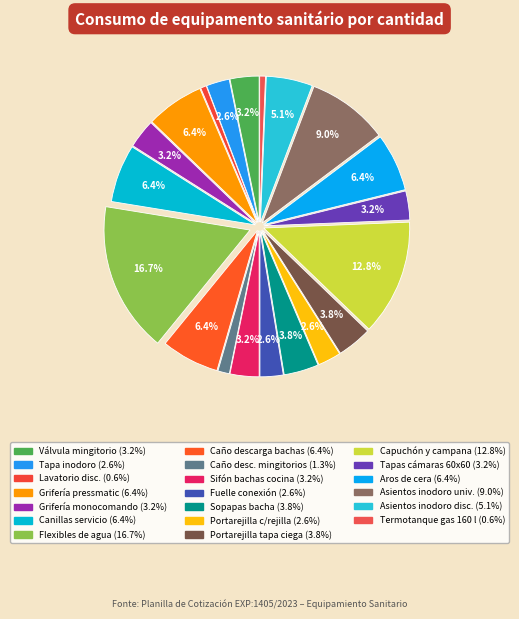

How many slices are in this pie chart?

20